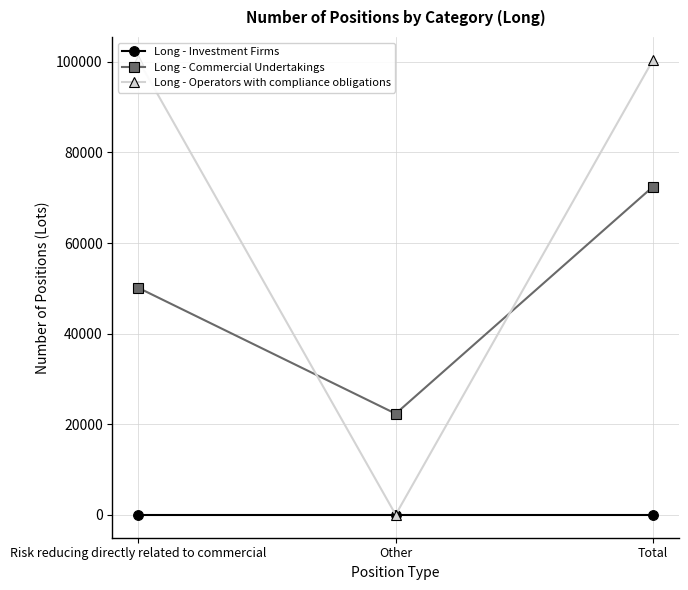

How many lines are shown in the chart?

3